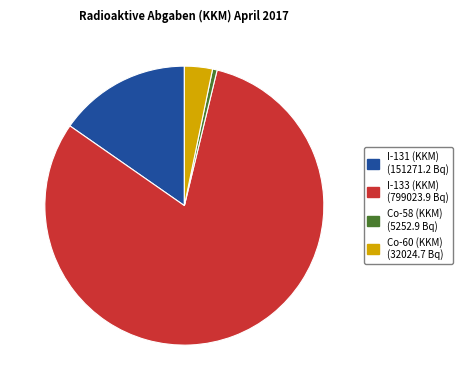

Is there any slice that represents more than half of the pie?

Yes